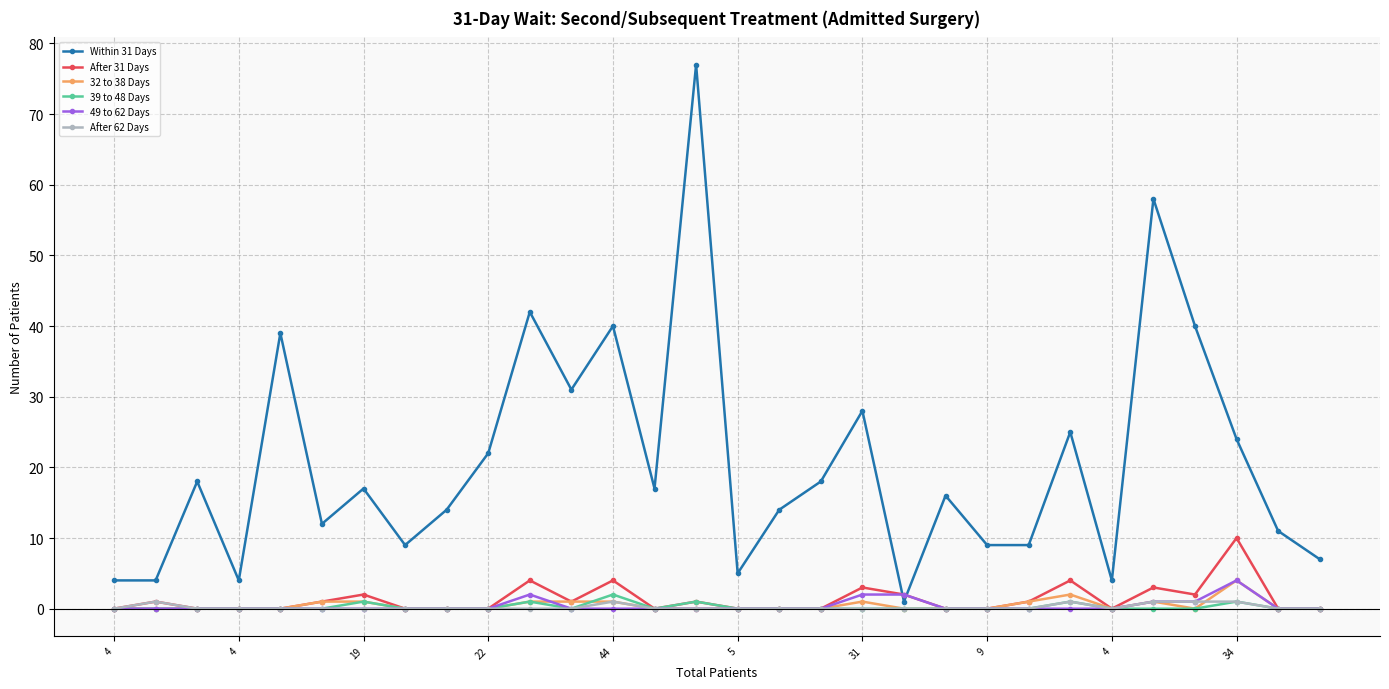

True or false: 32 to 38 Days has more than 0 interior local peaks.

True